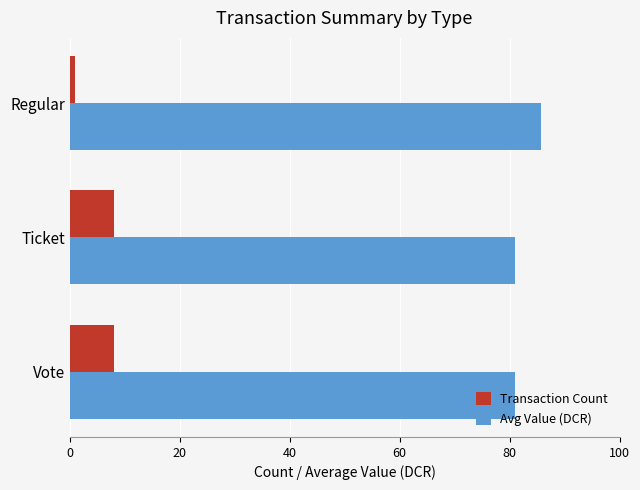

At how many categories does at least one series exceed 46?

3